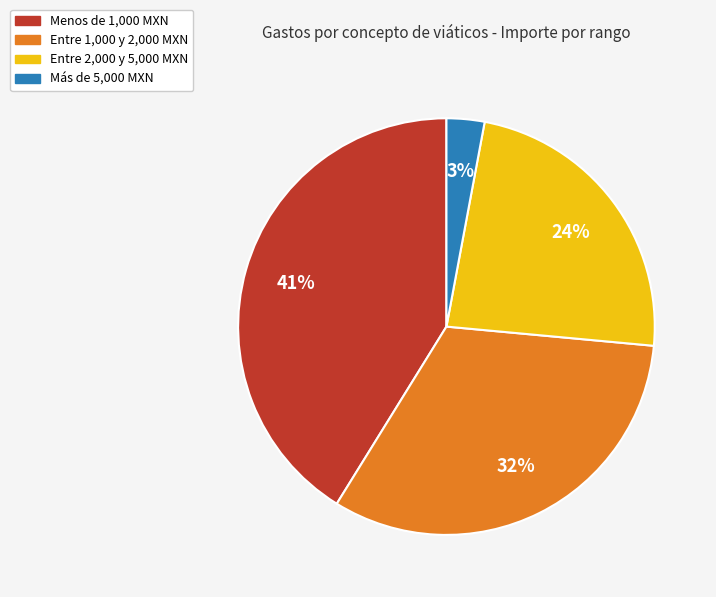

How many segments does this pie chart have?

4